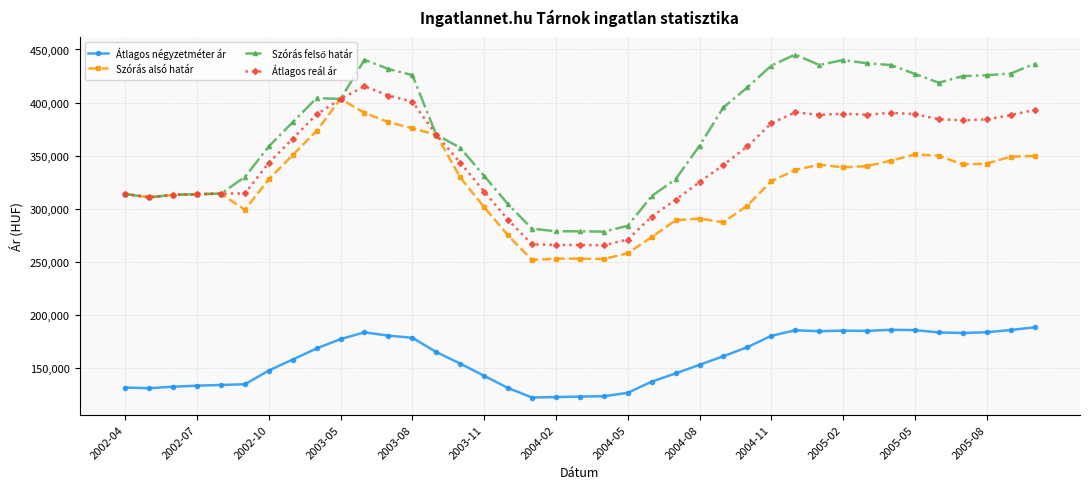

True or false: Átlagos négyzetméter ár and Átlagos reál ár intersect in this chart.

False